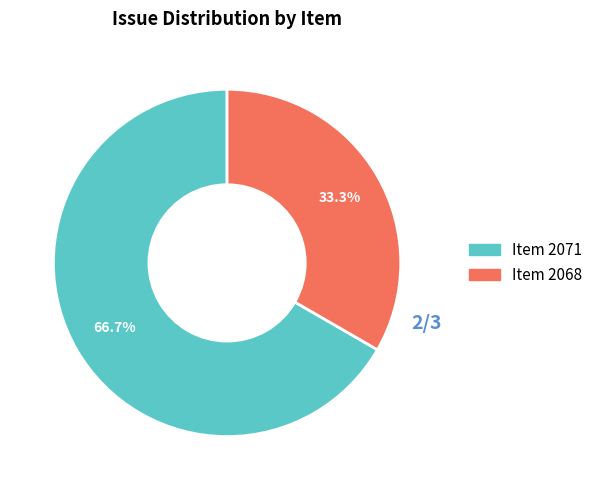

Do Item 2071 and Item 2068 together represent more than half of the pie?

Yes